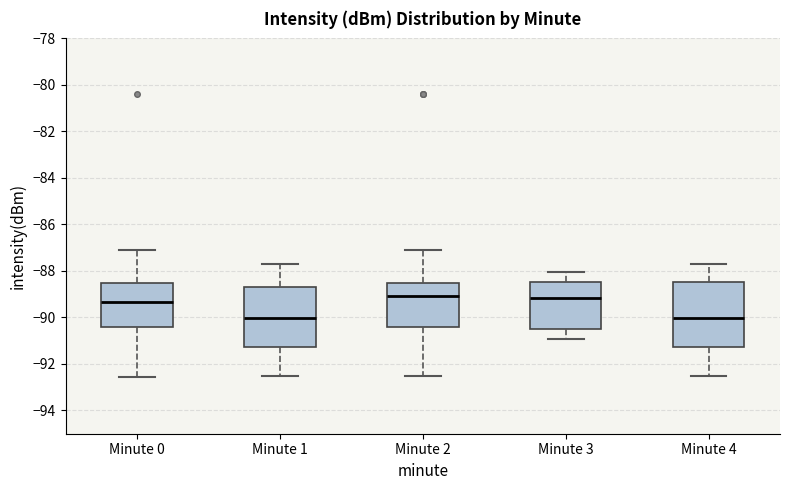

Reading left to right, read every box against the y-axis: the position of its median line, the range the box covers, and the ends of its whiskers. The values are not printed on the chart, so give them approximately, as read against the axis.

Minute 0: median -89.4, box -90.4 to -88.6, whiskers -92.6 to -87.0
Minute 1: median -90.0, box -91.2 to -88.6, whiskers -92.6 to -87.6
Minute 2: median -89.0, box -90.4 to -88.6, whiskers -92.6 to -87.0
Minute 3: median -89.2, box -90.6 to -88.4, whiskers -91.0 to -88.0
Minute 4: median -90.0, box -91.2 to -88.4, whiskers -92.6 to -87.6